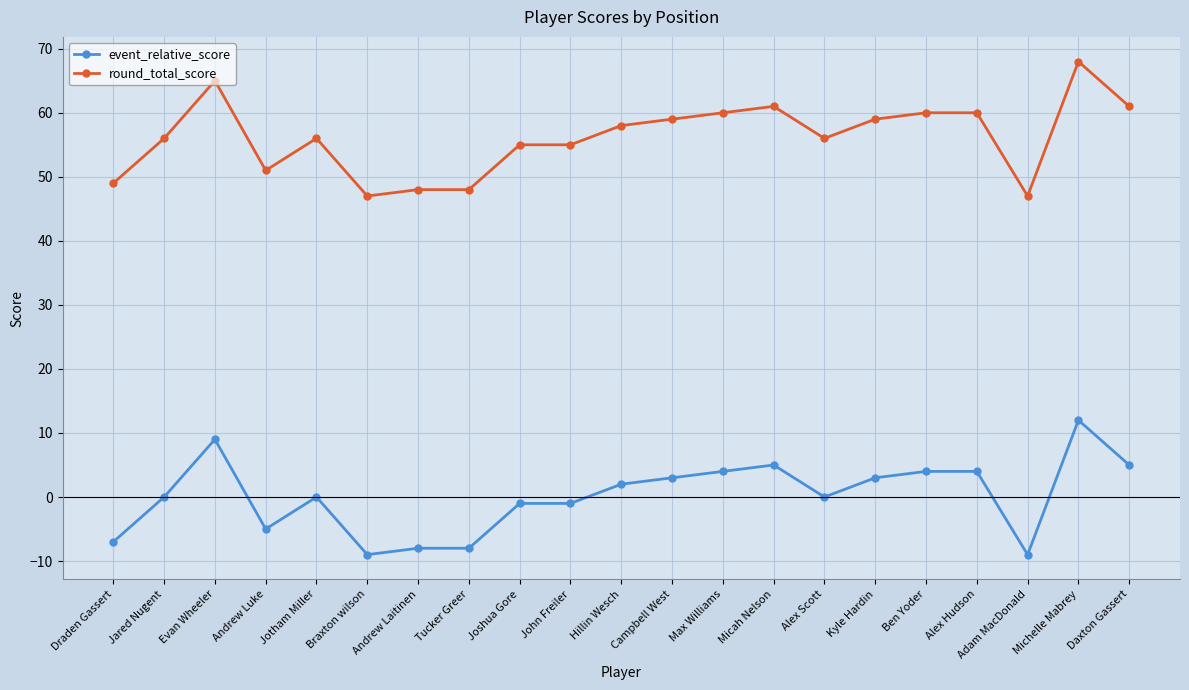

What is the label of the 2nd point from the right?

Michelle Mabrey